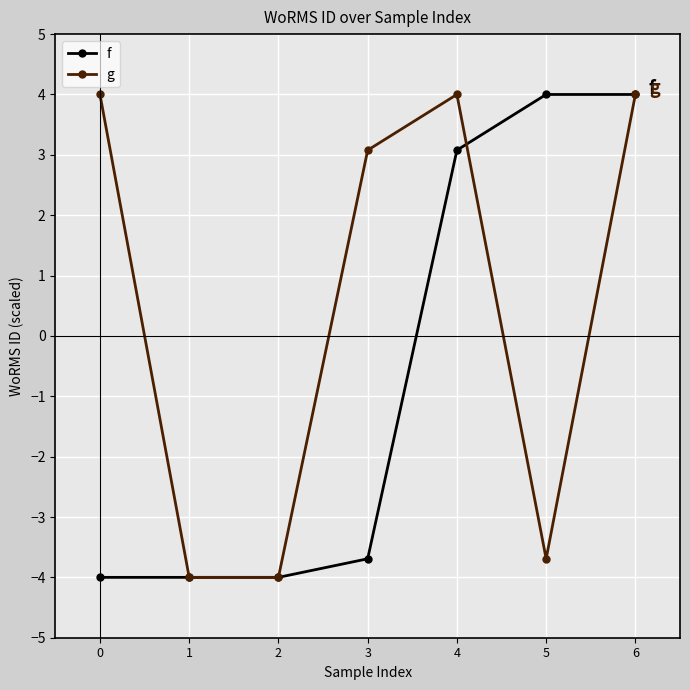

True or false: g has more than 0 points higher than both neighbors.

True